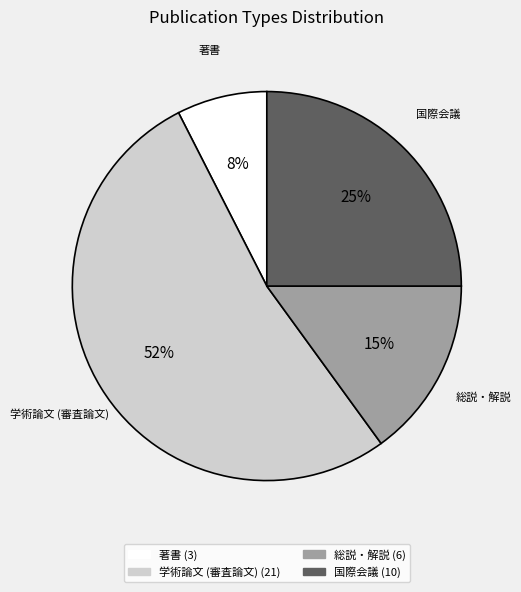

Combined, do 総説・解説 and 国際会議 account for over 50%?

No